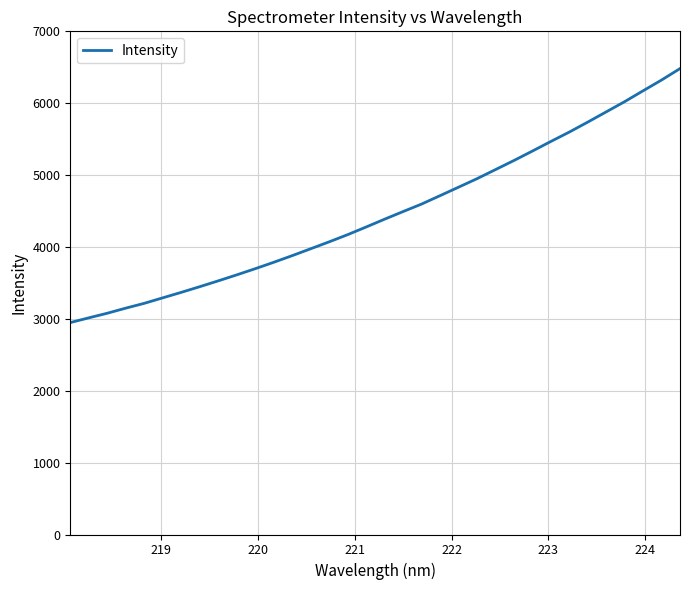

What is the sum of all values?

151779.4